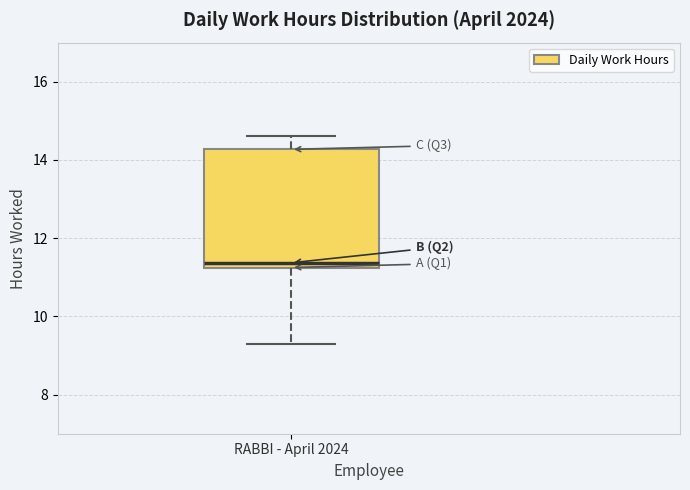

Read this box plot against the y-axis: the position of the median line, the range covered by the box, and the ends of both whiskers. The values are not printed on the chart, so give them approximately, as read against the axis.

median 11.4, box 11.2 to 14.2, whiskers 9.2 to 14.6